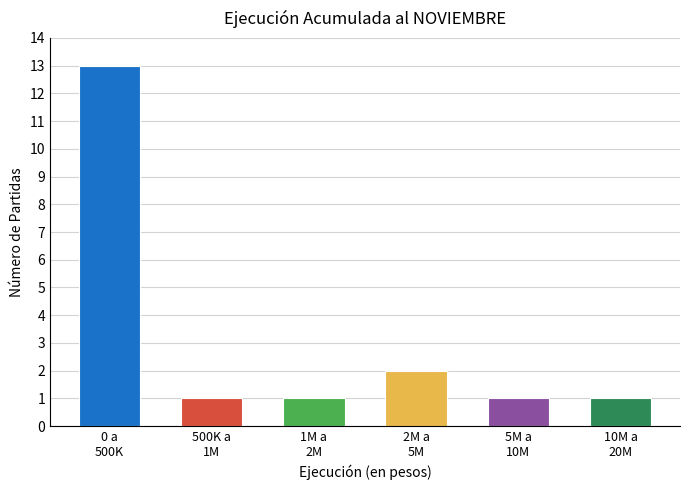

Reading left to right, extract all data points from this chart.

13	1	1	2	1	1